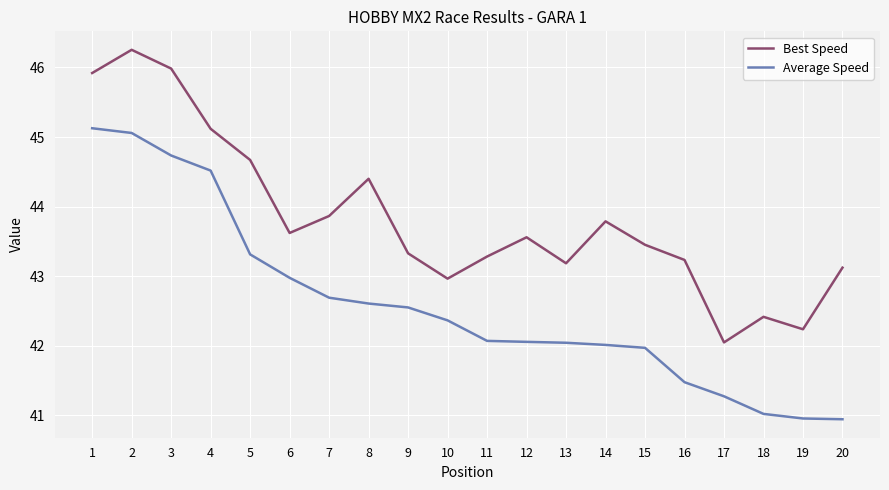

How many lines are shown in the chart?

2